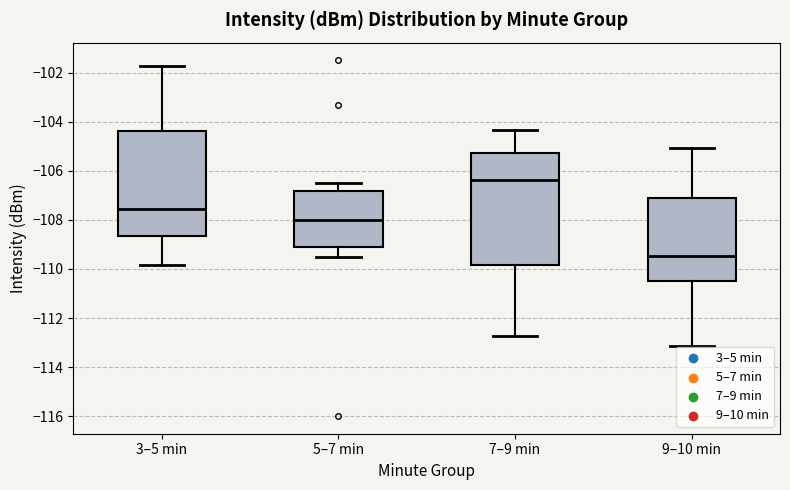

Where does the median line of the box for 9–10 min sit on the y-axis? The values are not printed on the chart, so give them approximately, as read against the axis.

-109.4